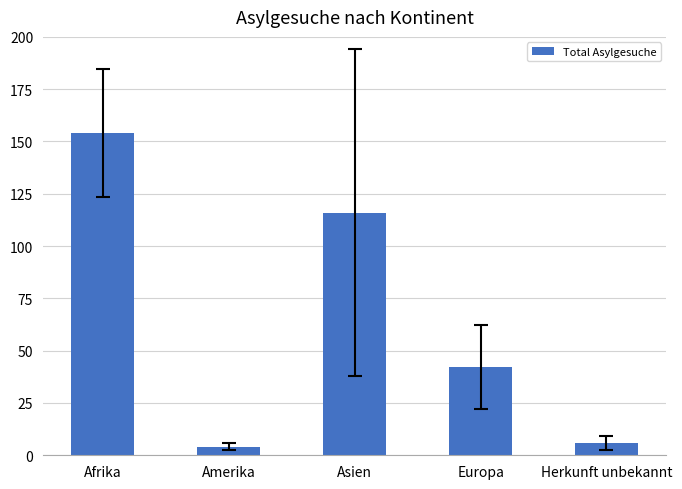

What is the difference between the maximum and second lowest values?

148